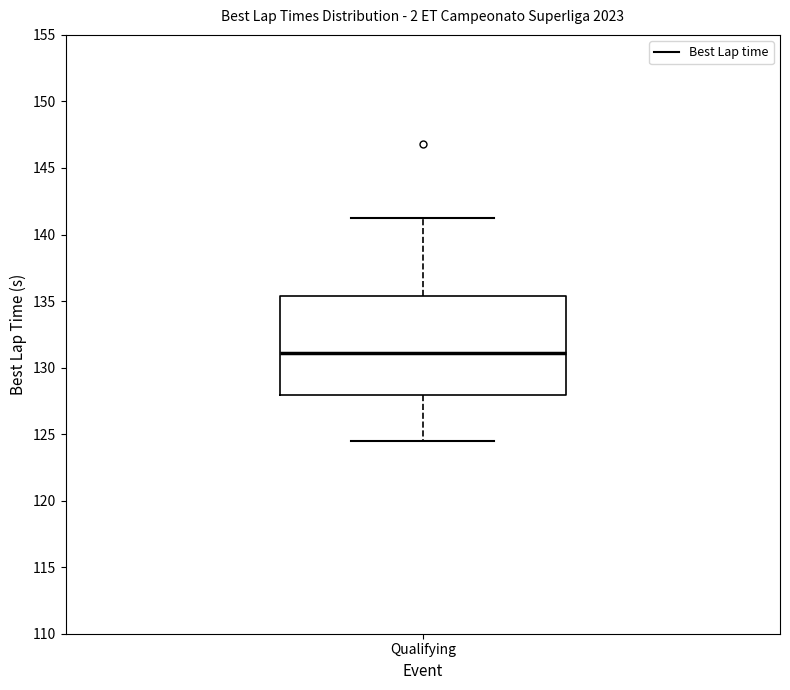

Where does the median line of the box for Qualifying sit on the y-axis? The values are not printed on the chart, so give them approximately, as read against the axis.

131.0